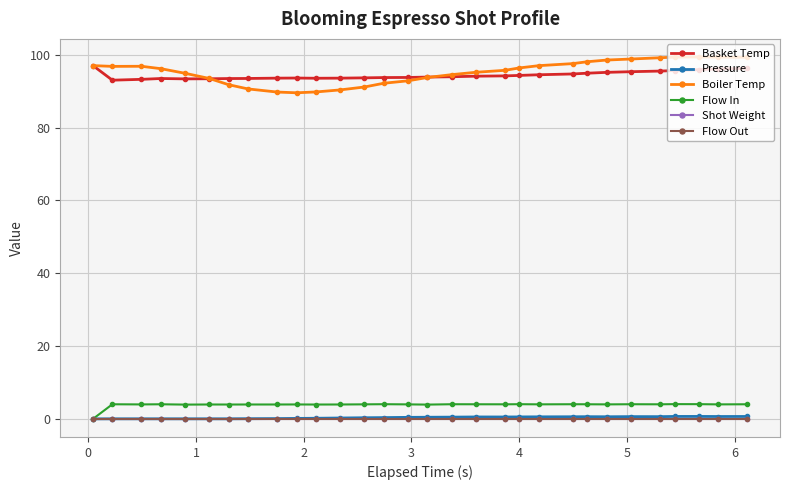

Is this an area chart (filled region under the line)?

No